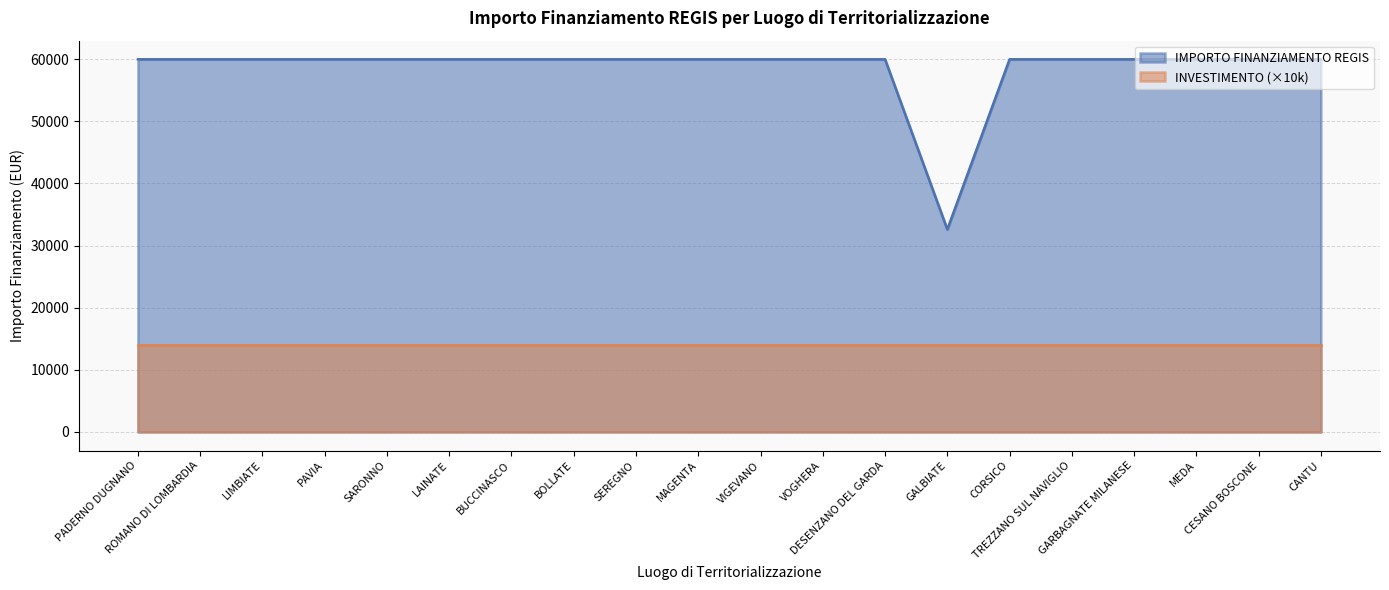

The value at GALBIATE is 32589. True or false?

True